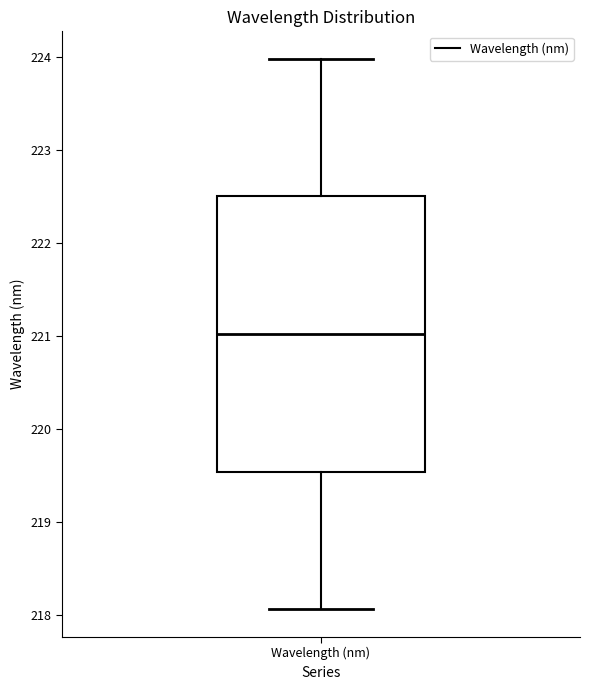

Transcribe this box plot: give where the median line is, the range the box spans, and where the two whiskers end, as read against the y-axis. The values are not printed on the chart, so give them approximately, as read against the axis.

median 221.0, box 219.5 to 222.5, whiskers 218.1 to 224.0